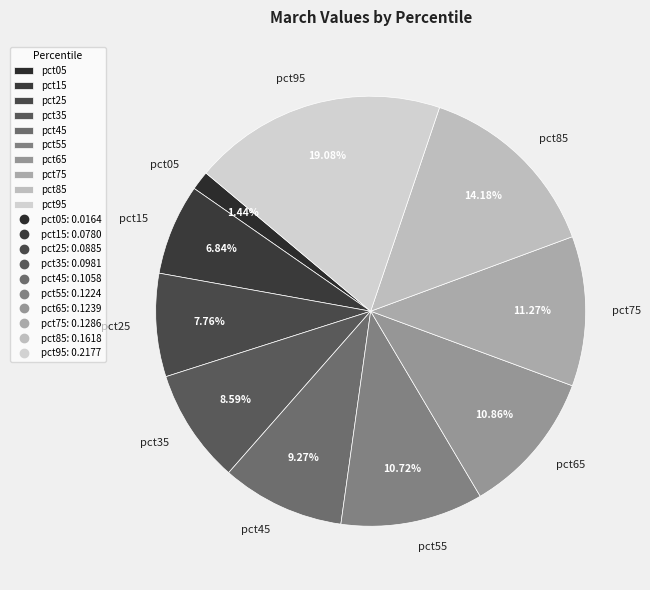

To the nearest percent, what percentage of the pie is pct65?

11%